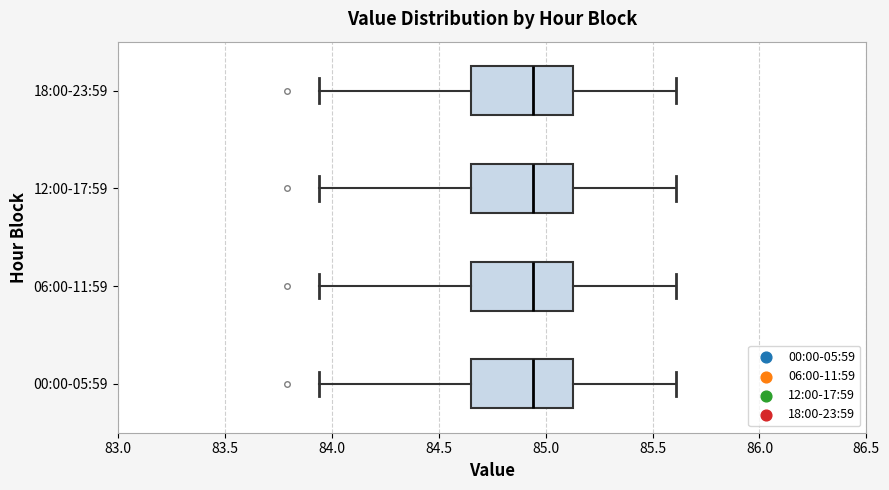

Reading bottom to top, read every box against the x-axis: the position of its median line, the range the box covers, and the ends of its whiskers. The values are not printed on the chart, so give them approximately, as read against the axis.

00:00-05:59: median 84.95, box 84.65 to 85.15, whiskers 83.95 to 85.60
06:00-11:59: median 84.95, box 84.65 to 85.15, whiskers 83.95 to 85.60
12:00-17:59: median 84.95, box 84.65 to 85.15, whiskers 83.95 to 85.60
18:00-23:59: median 84.95, box 84.65 to 85.15, whiskers 83.95 to 85.60